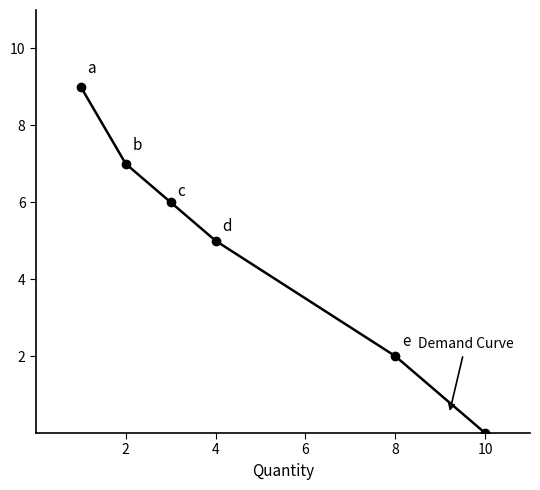

Reading left to right, extract all data points from this chart.

9	7	6	5	2	0